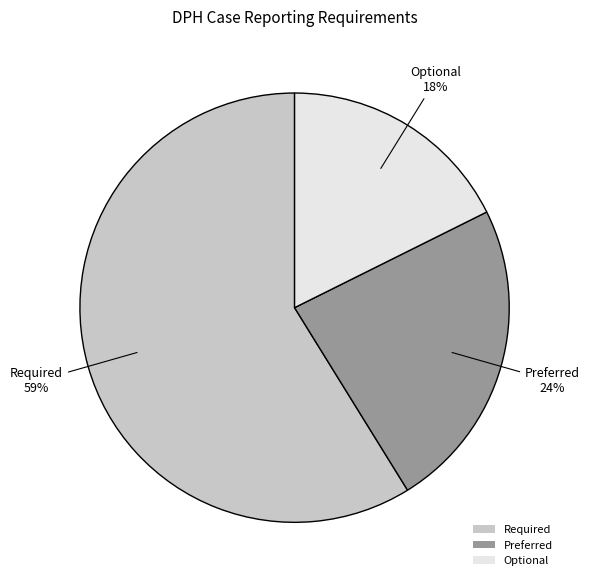

What percentage is the Preferred slice, to the nearest percent?

24%